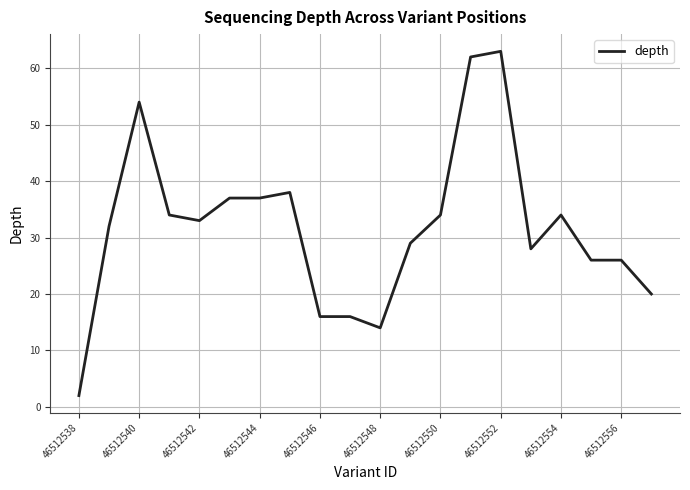

What is the maximum value shown in the chart?

63